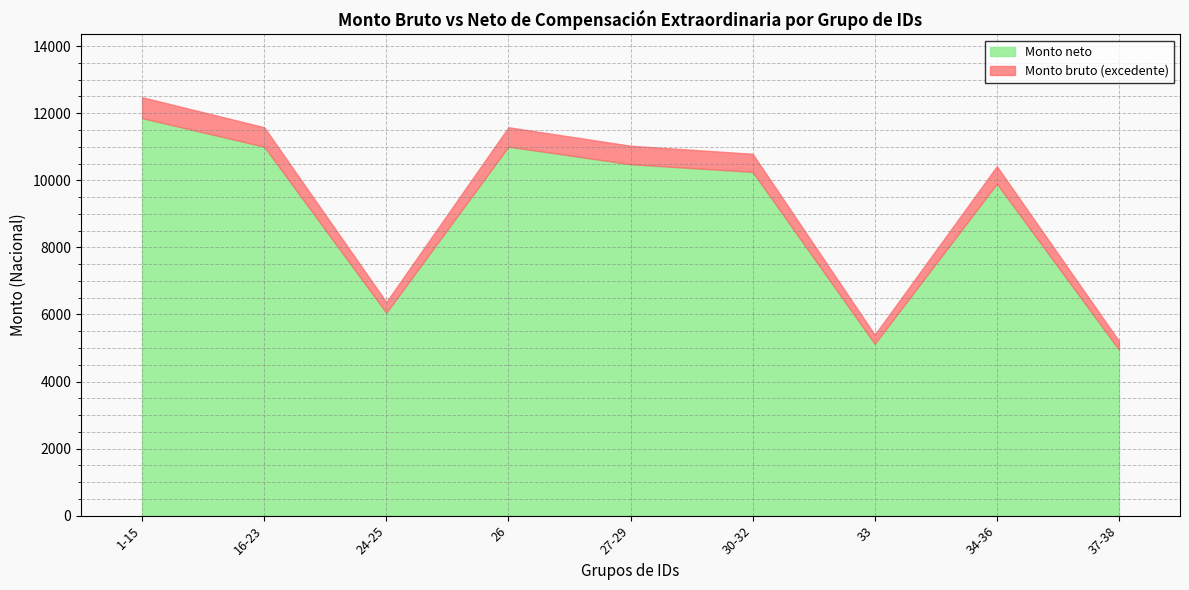

What is the difference between the Monto neto values at 24-25 and 26?

4951.6